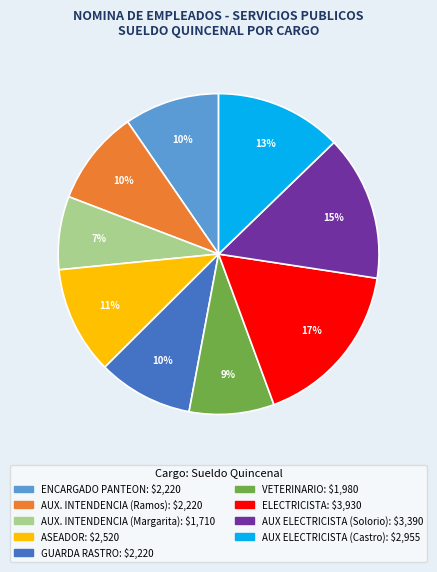

Is it true that AUX ELECTRICISTA (Solorio) is 15% of the pie?

True